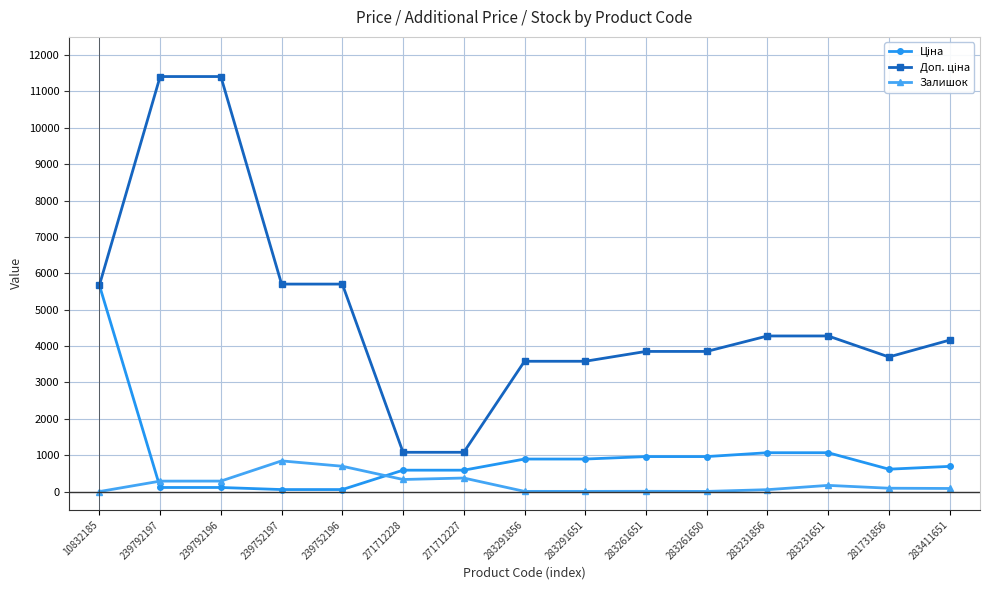

What is the highest value of the Залишок series?

845.0